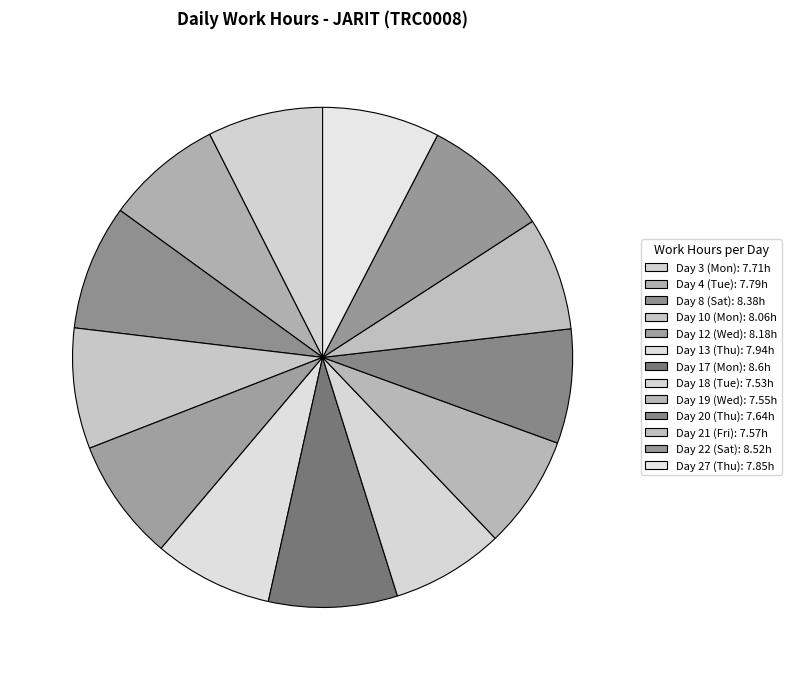

Is there a majority slice in this chart?

No